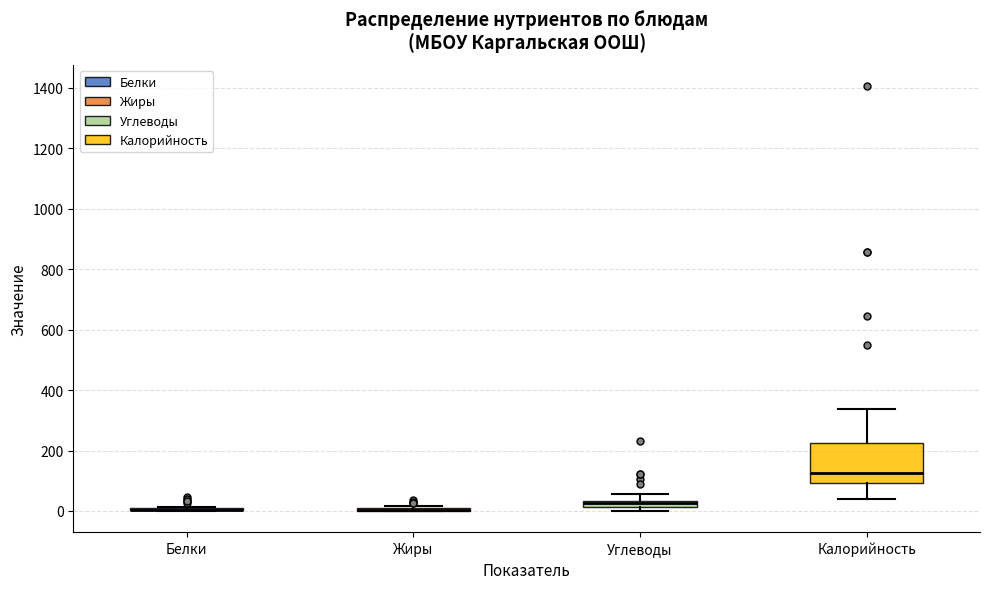

Which box is the tallest, from its lower edge to its upper edge?

Калорийность